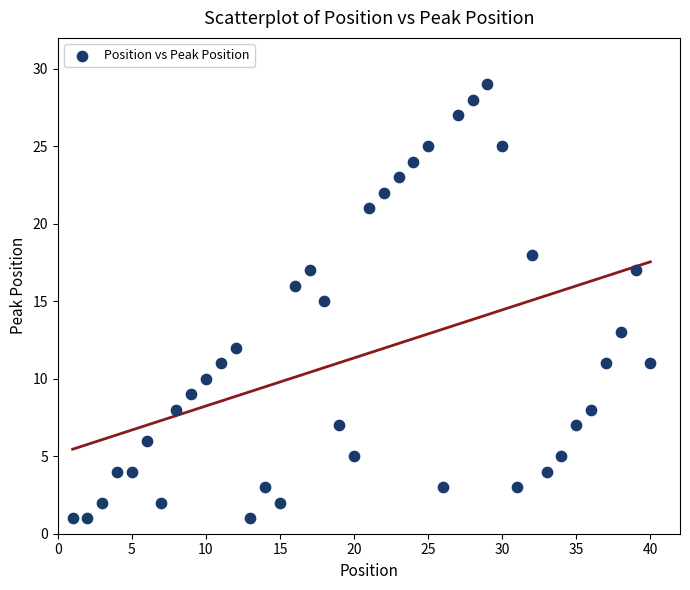

What is the range of Y values (max minus min)?

28